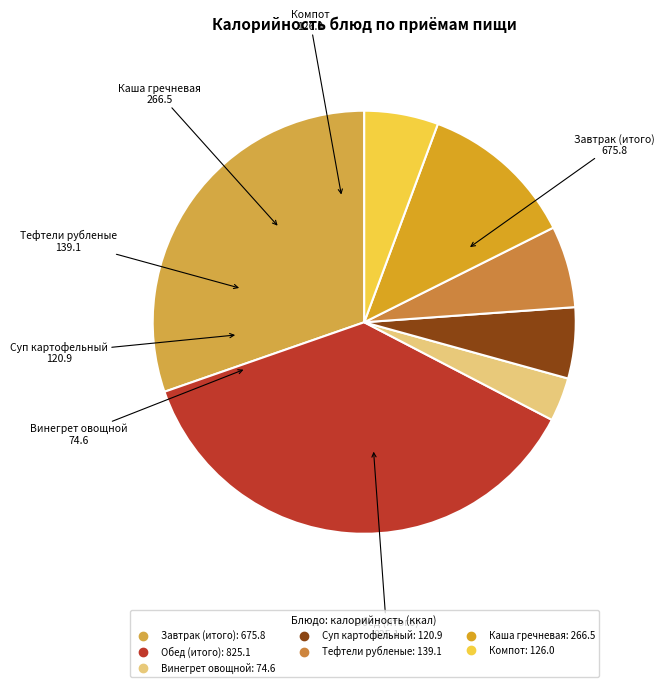

Combined, do Завтрак (итого) and Суп картофельный account for over 50%?

No